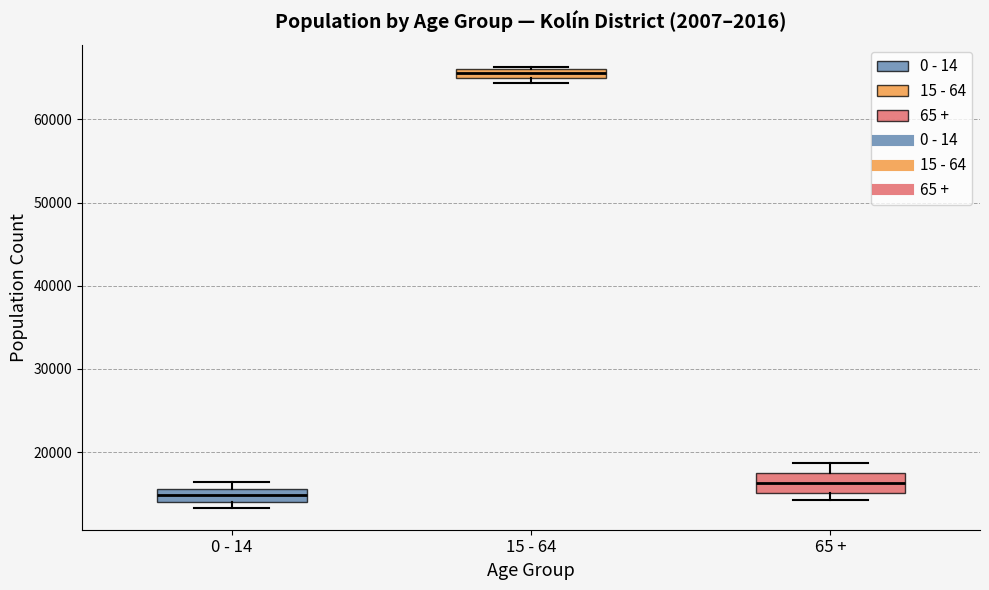

Which box has the highest median line?

15 - 64